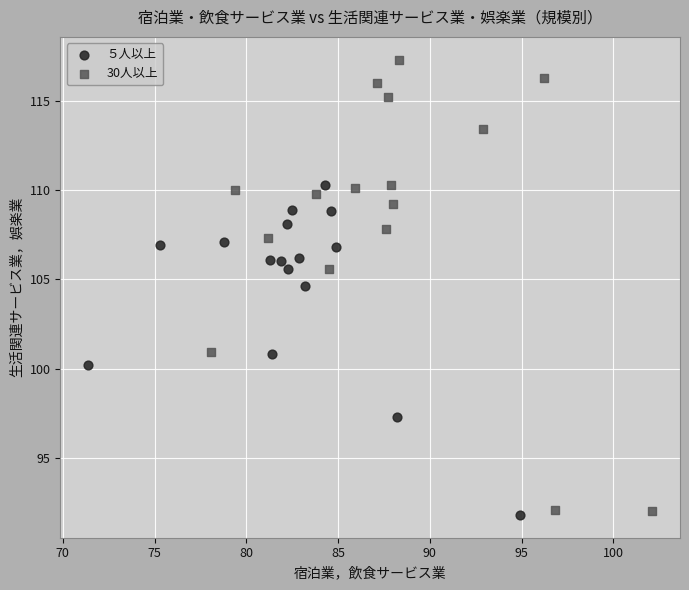

Which series has the largest Y range (max minus min)?

30人以上